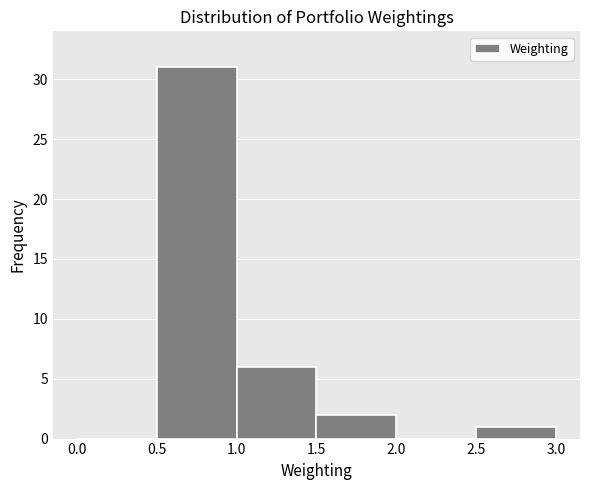

Reading left to right, list every bar in this chart as the range it spans on the x-axis followed by its height. The values are not printed on the chart, so give them approximately, as read against the axis.

0.0 to 0.5: 0
0.5 to 1.0: 31
1.0 to 1.5: 6
1.5 to 2.0: 2
2.0 to 2.5: 0
2.5 to 3.0: 1